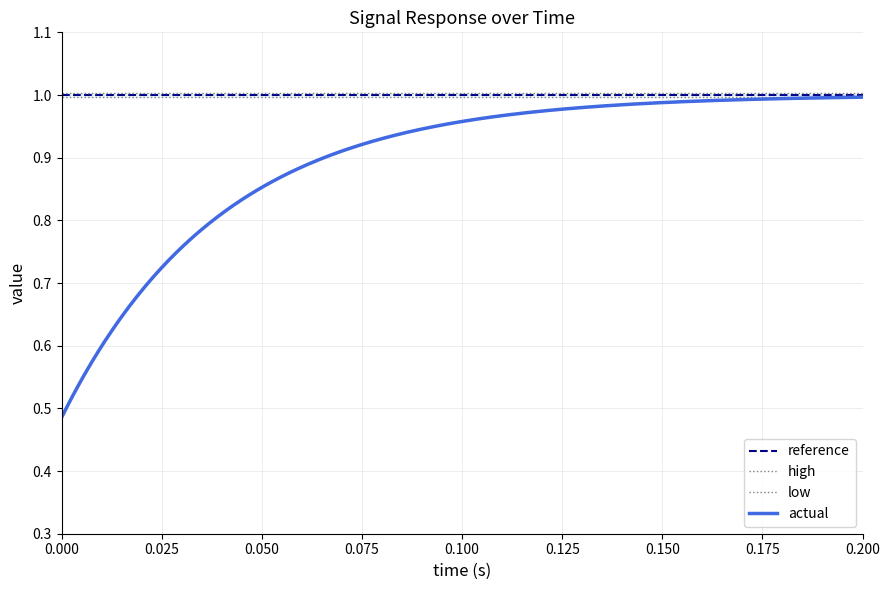

What is the value of the high point at the 18th from the left?

1.0